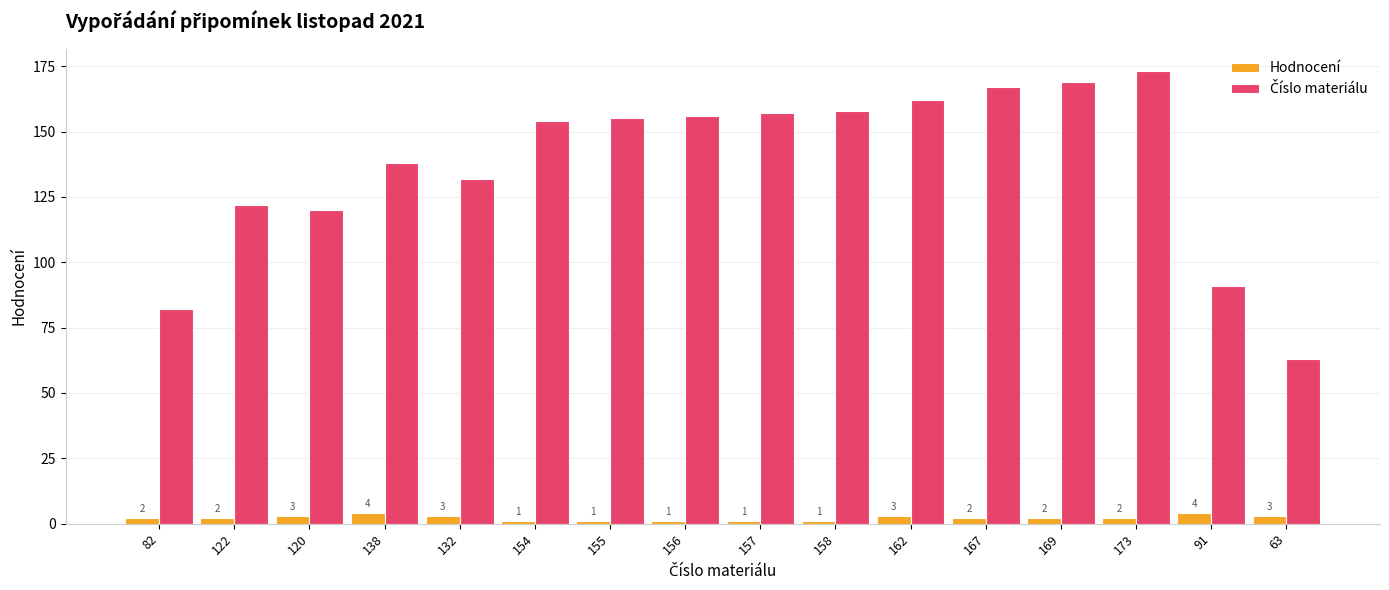

Count the number of categories in the chart.

16